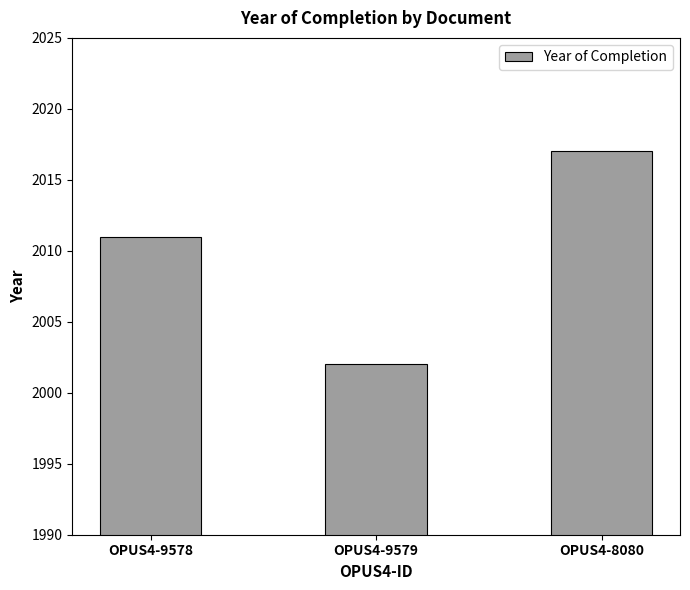

Which has a higher value, OPUS4-8080 or OPUS4-9579?

OPUS4-8080